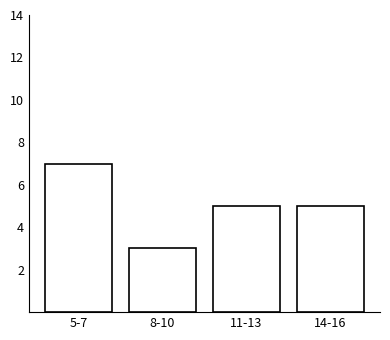

Reading left to right, transcribe all the data shown in this chart.

5-7=7	8-10=3	11-13=5	14-16=5